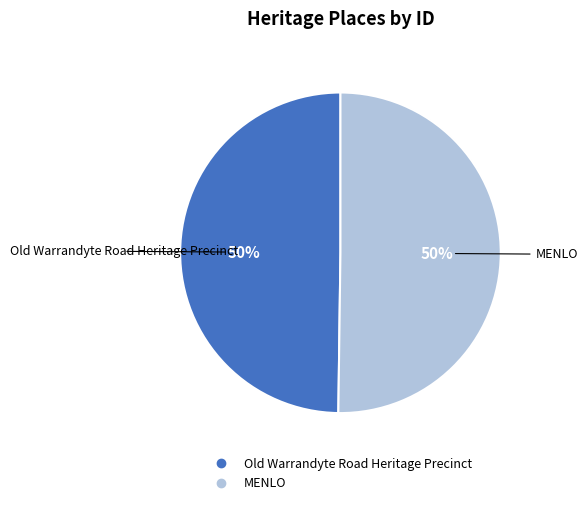

Is it true that Old Warrandyte Road Heritage Precinct is 50% of the pie?

True